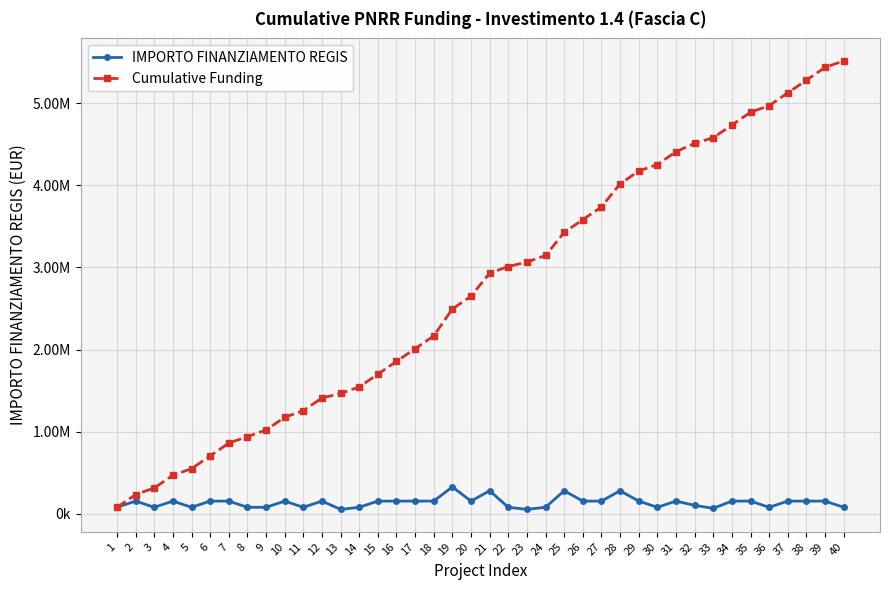

What is the sum of all IMPORTO FINANZIAMENTO REGIS values?

5514135